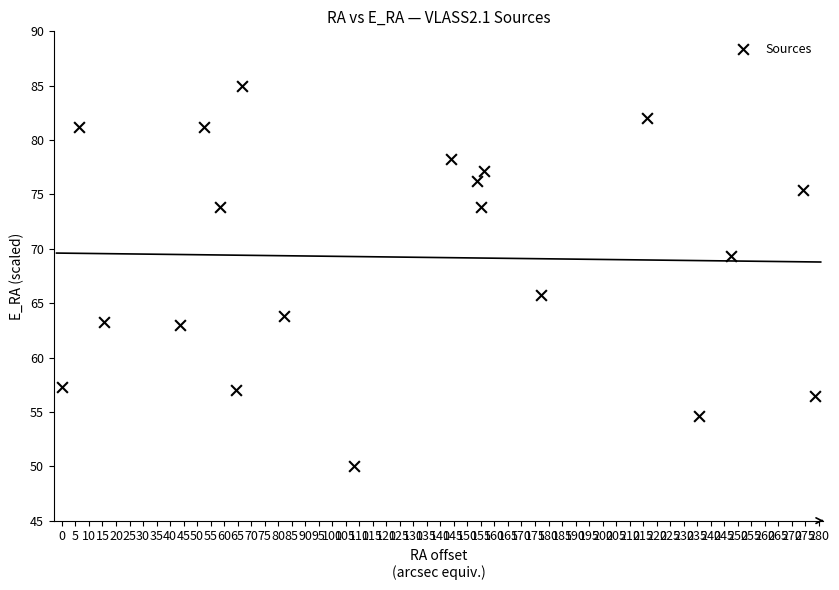

What Y value in the scatter plot is closest to 67?

65.8